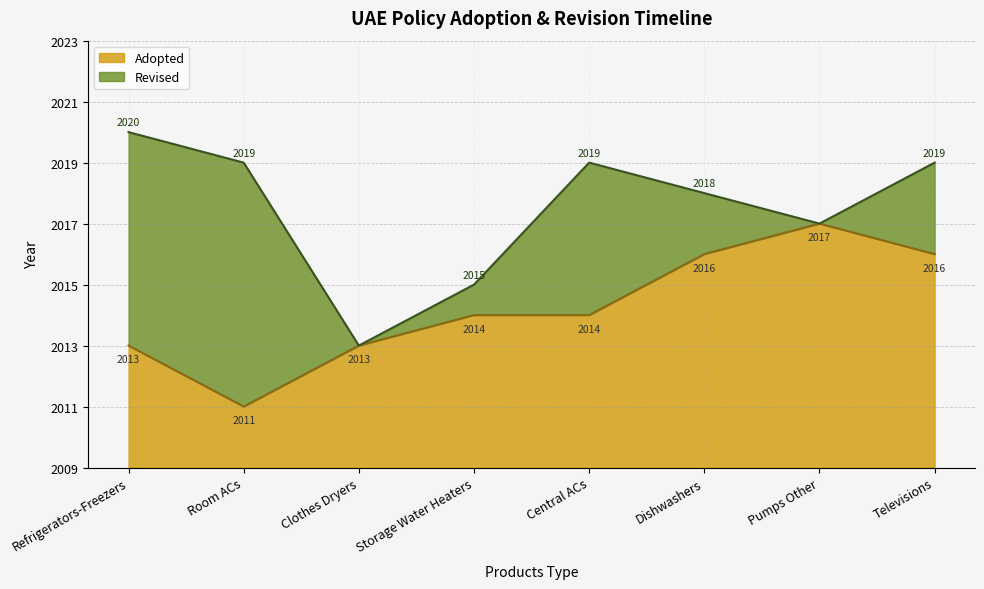

How many points are higher than both their immediate neighbors (excluding endpoints)?

1